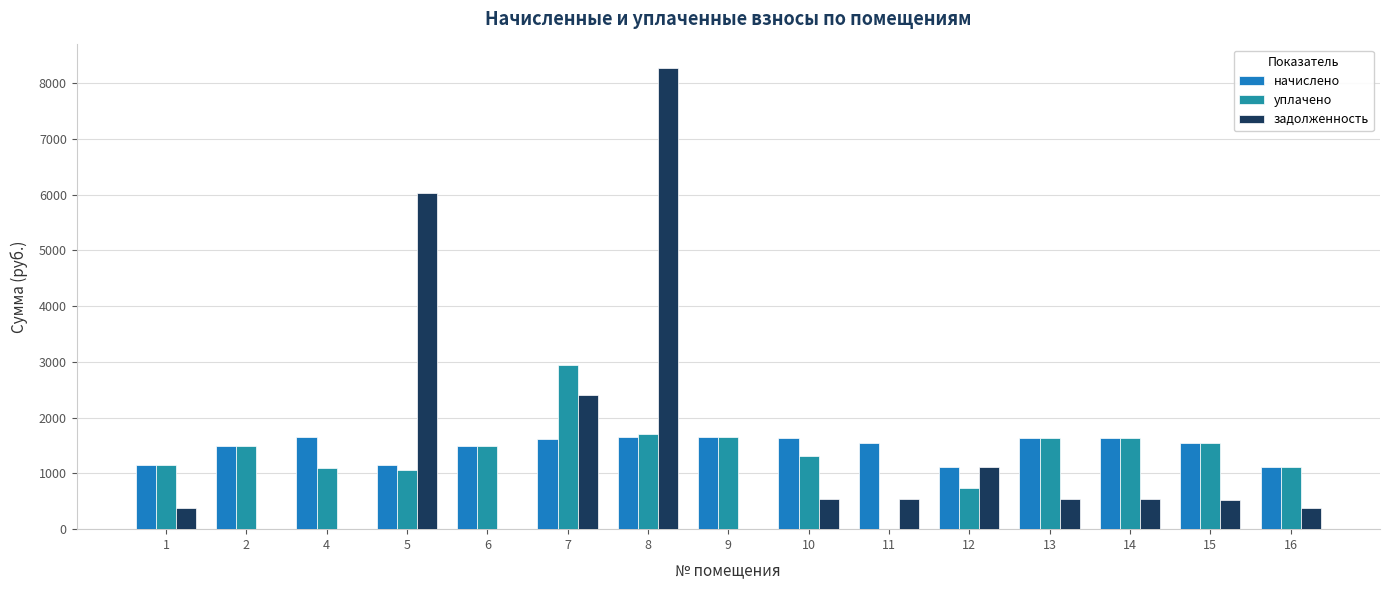

At how many categories does at least one series exceed 4666?

2